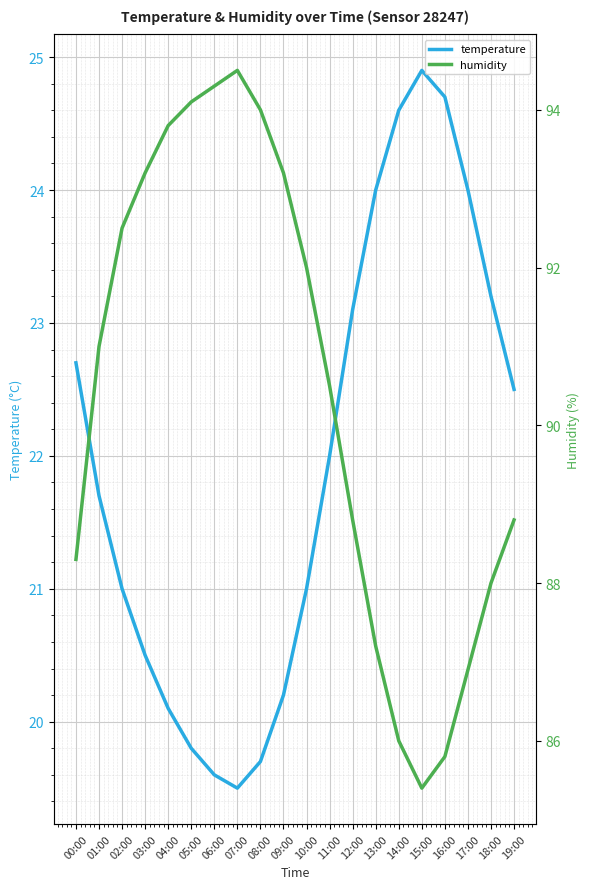

In temperature, how many points are lower than both neighbors (excluding endpoints)?

1